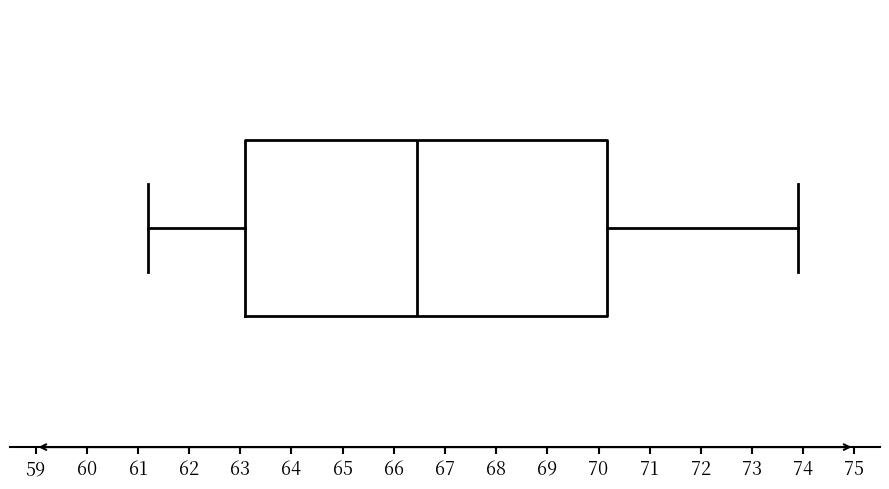

Transcribe this box plot: give where the median line is, the range the box spans, and where the two whiskers end, as read against the x-axis. The values are not printed on the chart, so give them approximately, as read against the axis.

median 66.5, box 63.1 to 70.2, whiskers 61.2 to 73.9